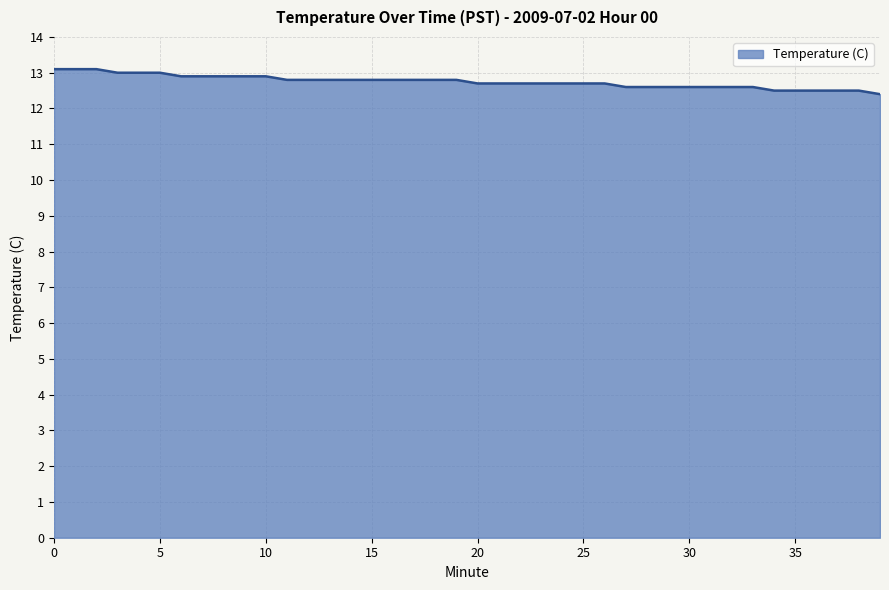

What is the difference between the maximum and minimum values?

0.7